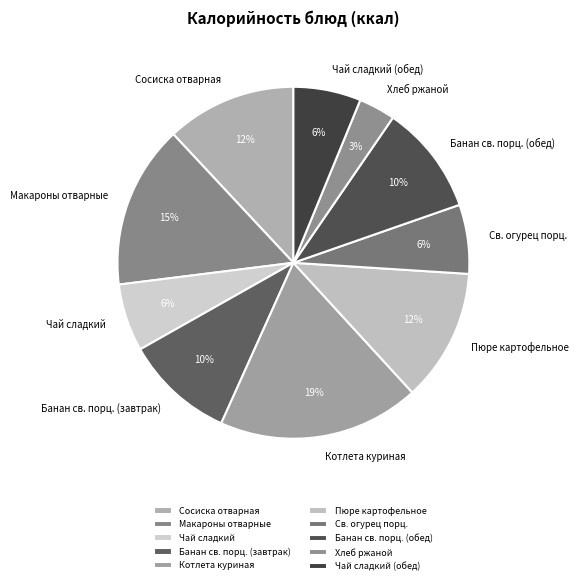

Is there a majority slice in this chart?

No